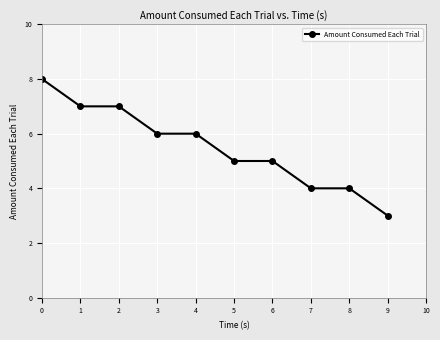

How many lines are shown in the chart?

1